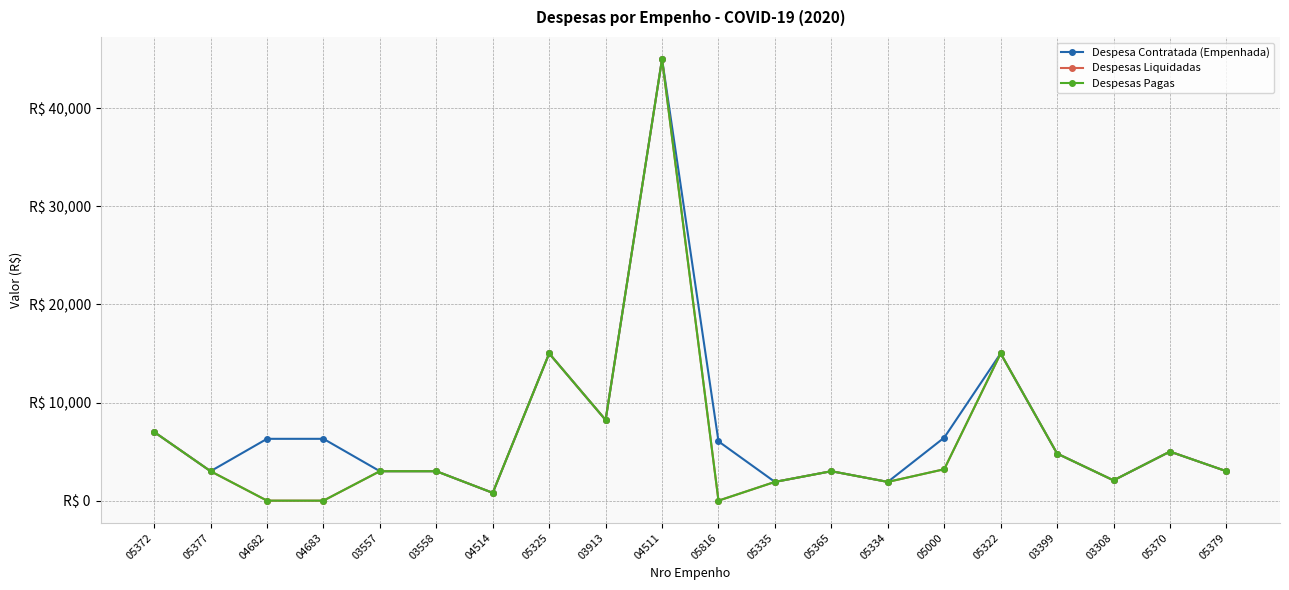

Is this an area chart (filled region under the line)?

No